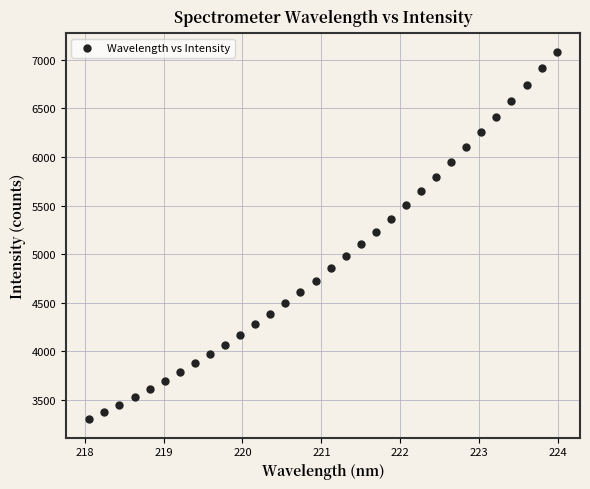

What is the range of Y values (max minus min)?

3781.7